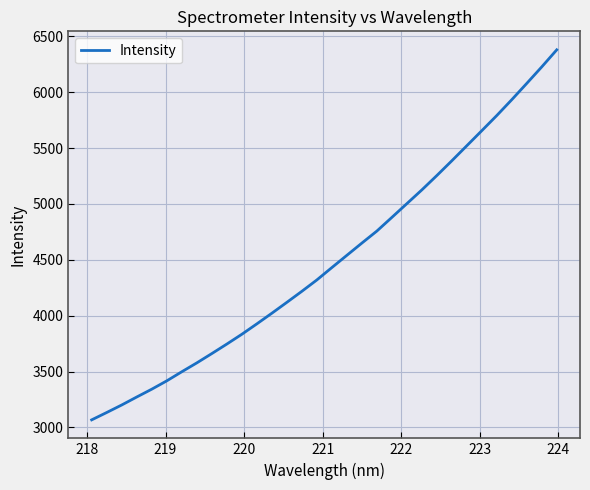

What is the difference between the maximum and minimum values?

3310.9